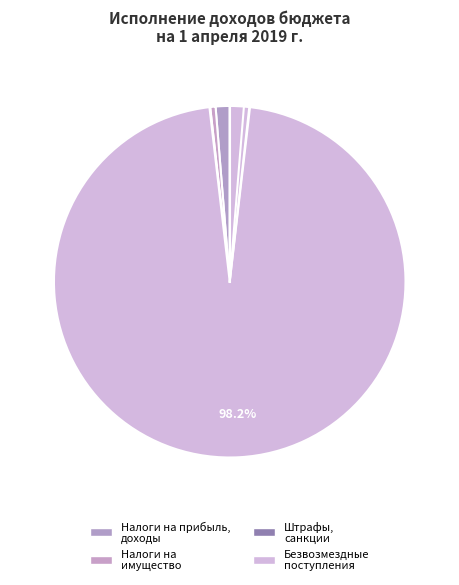

To the nearest percent, what is the average slice percentage?

25%